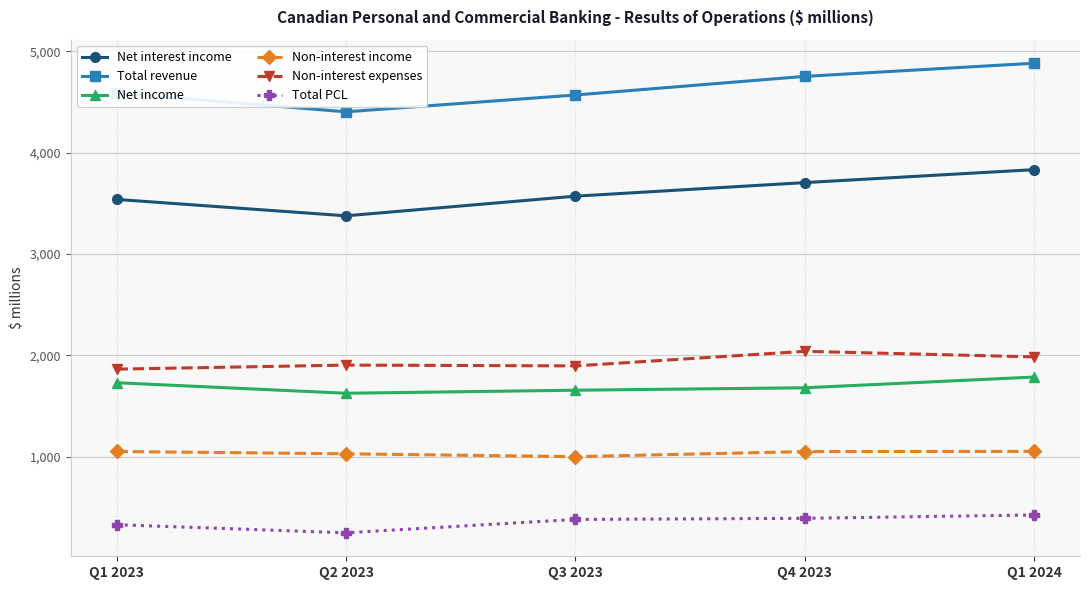

Count the number of data series in this chart.

6